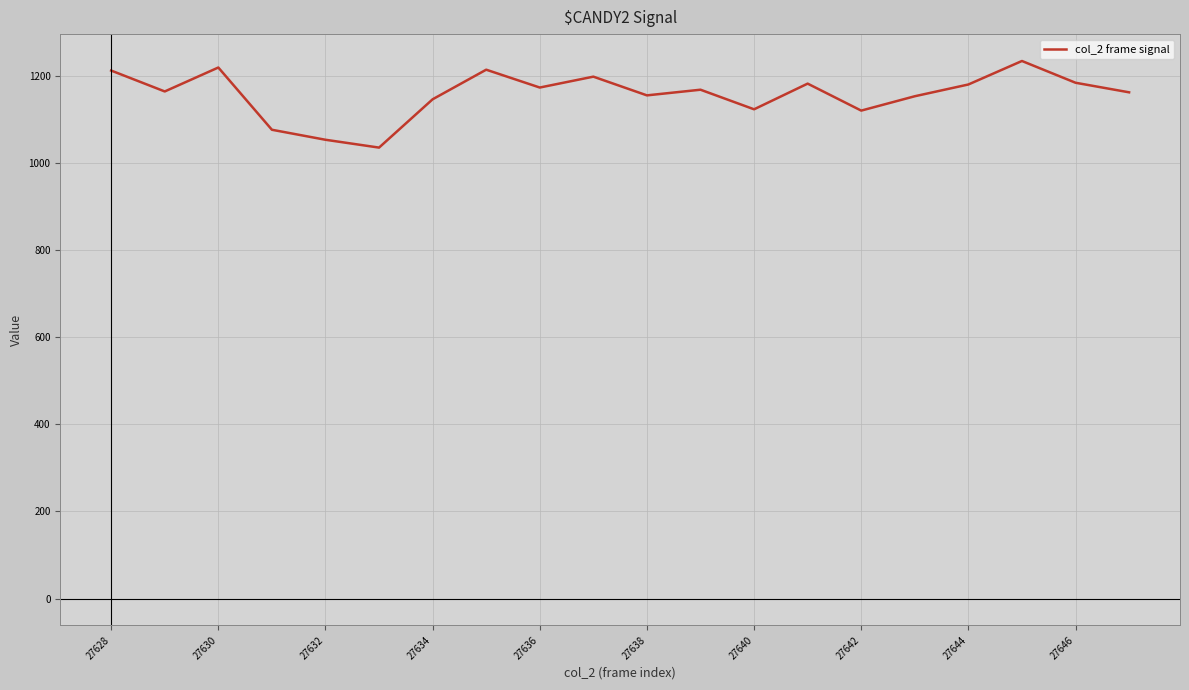

What is the minimum value shown in the chart?

1036